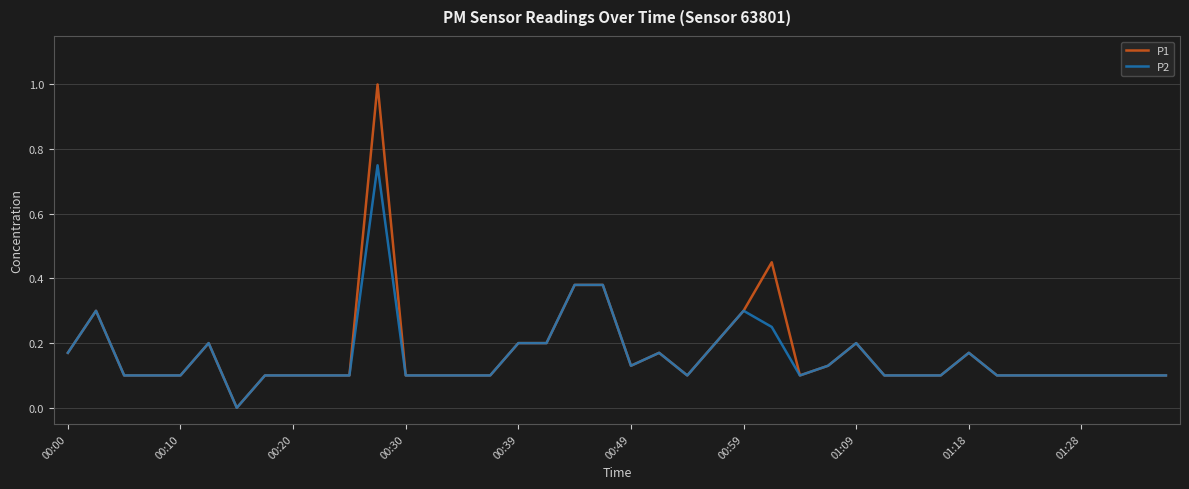

What is the highest value of the P1 series?

1.0